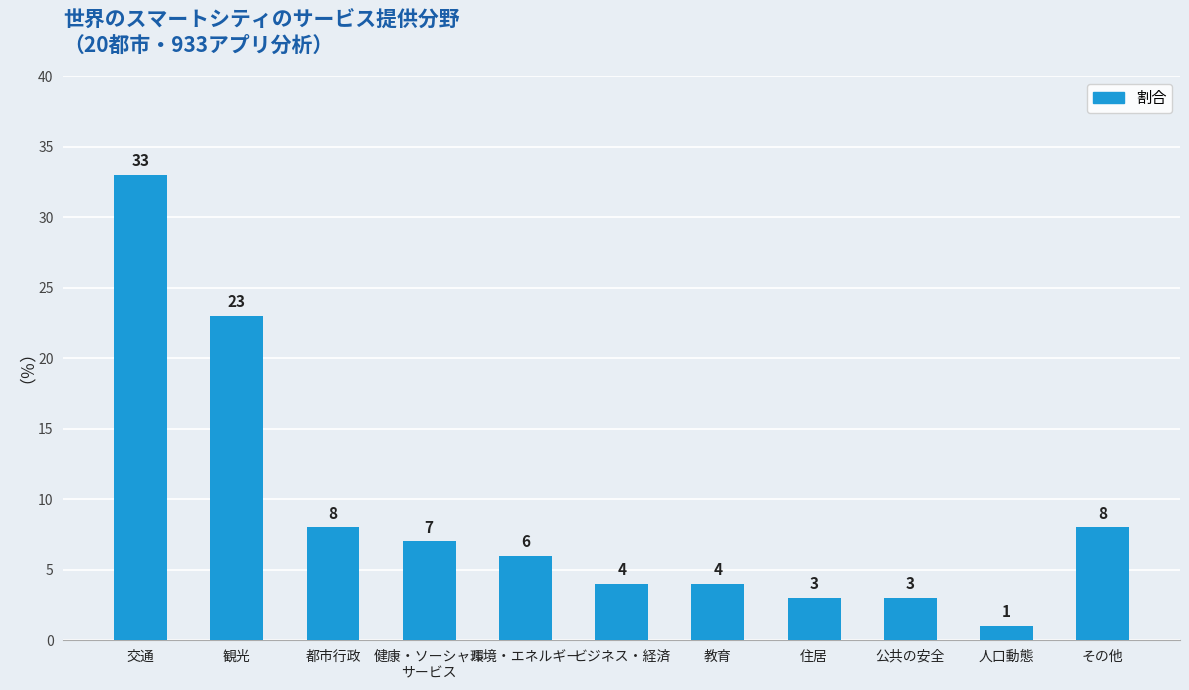

What is the average value?

9